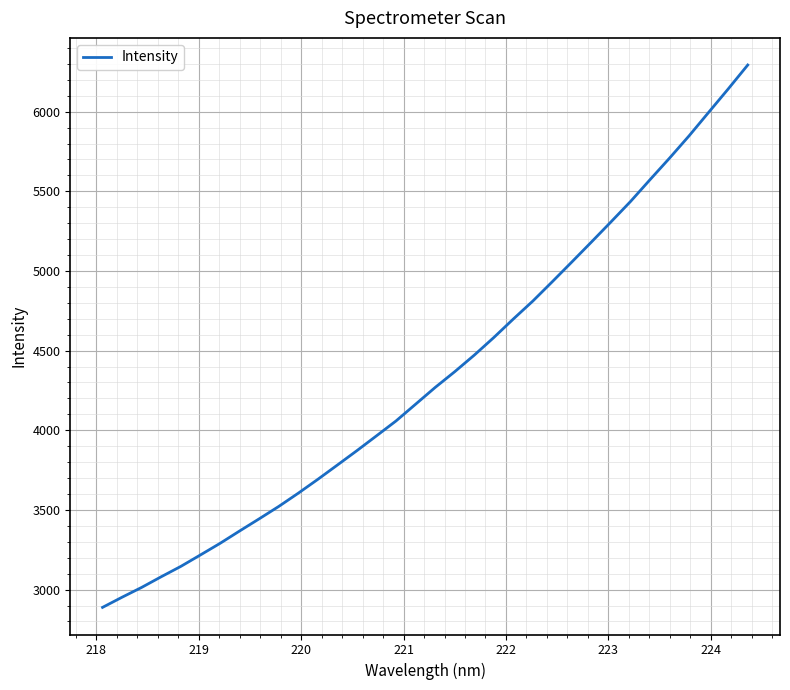

What is the difference between the second highest and second lowest values?

3190.8